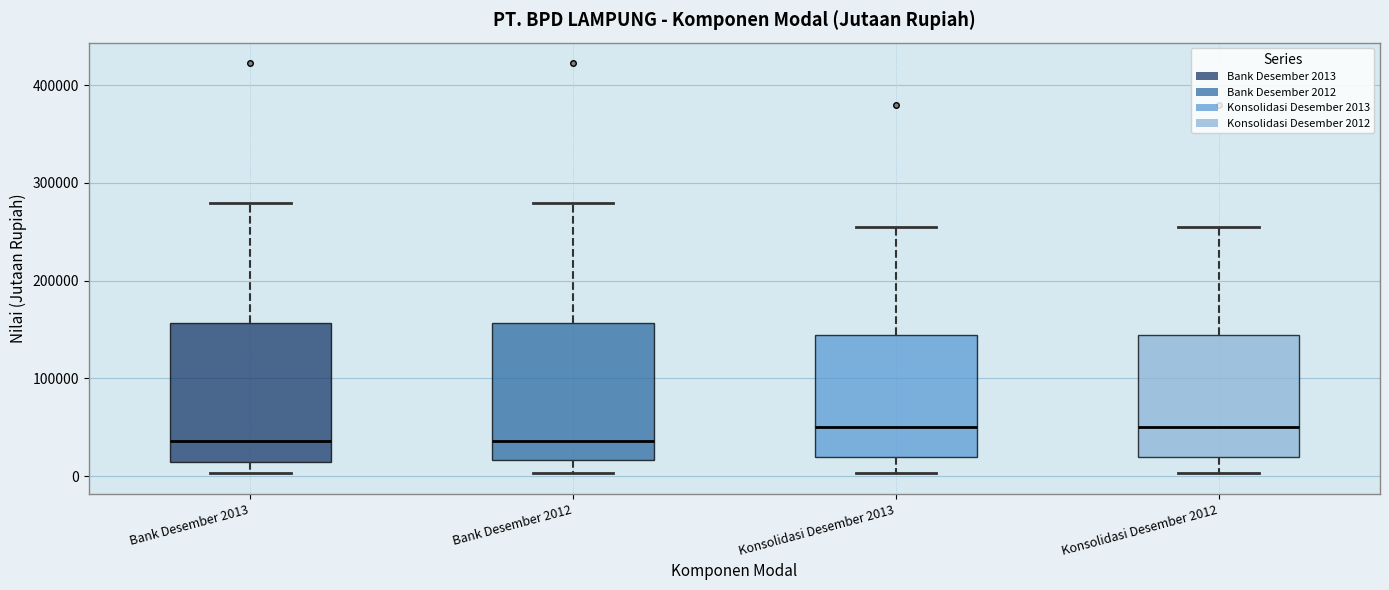

Reading left to right, read every box against the y-axis: the position of its median line, the range the box covers, and the ends of its whiskers. The values are not printed on the chart, so give them approximately, as read against the axis.

Bank Desember 2013: median 40000, box 10000 to 160000, whiskers 0 to 280000
Bank Desember 2012: median 40000, box 20000 to 160000, whiskers 0 to 280000
Konsolidasi Desember 2013: median 50000, box 20000 to 140000, whiskers 0 to 250000
Konsolidasi Desember 2012: median 50000, box 20000 to 140000, whiskers 0 to 250000